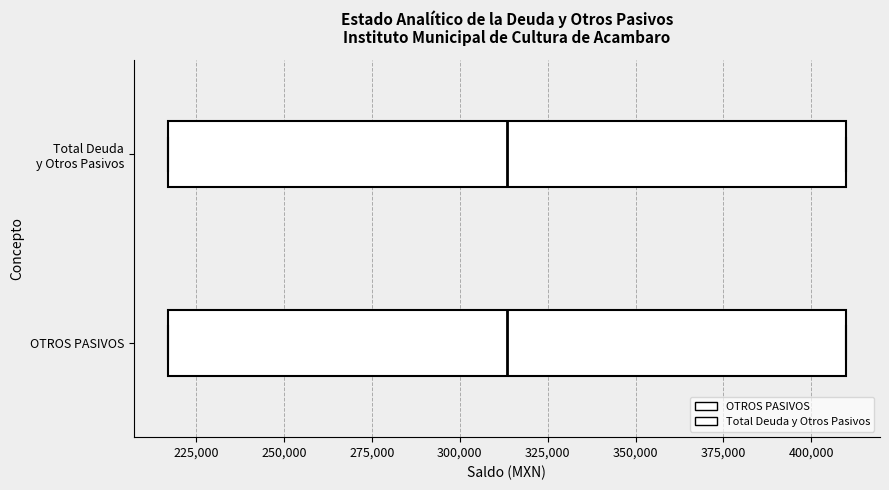

Reading bottom to top, read every box against the x-axis: the position of its median line, the range the box covers, and the ends of its whiskers. The values are not printed on the chart, so give them approximately, as read against the axis.

OTROS PASIVOS: median 315000, box 215000 to 410000, whiskers 215000 to 410000
Total Deuda y Otros Pasivos: median 315000, box 215000 to 410000, whiskers 215000 to 410000